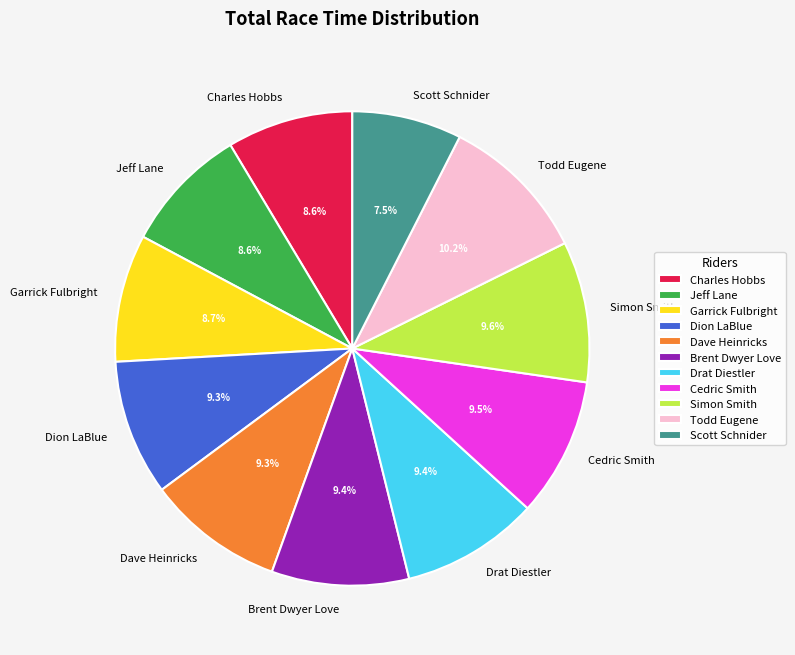

To the nearest percent, what percentage of the pie is Simon Smith?

10%